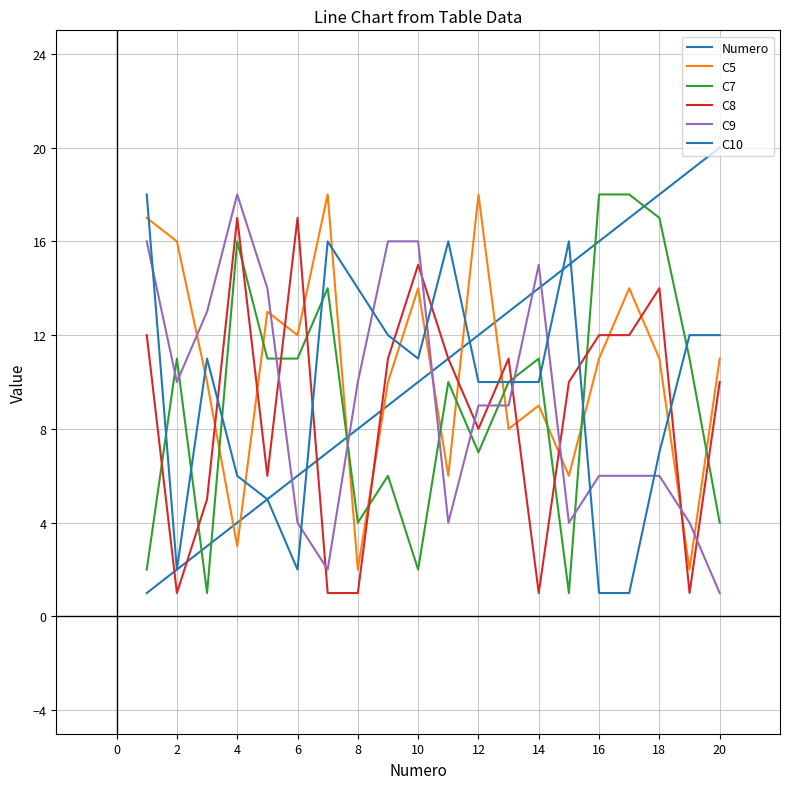

What is the average value of the C8 series?

9